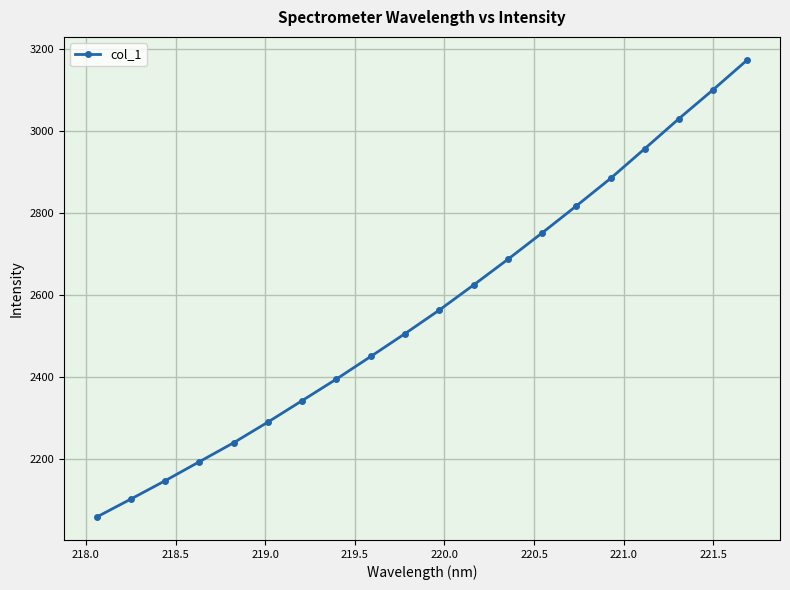

What is the greatest value displayed?

3173.6